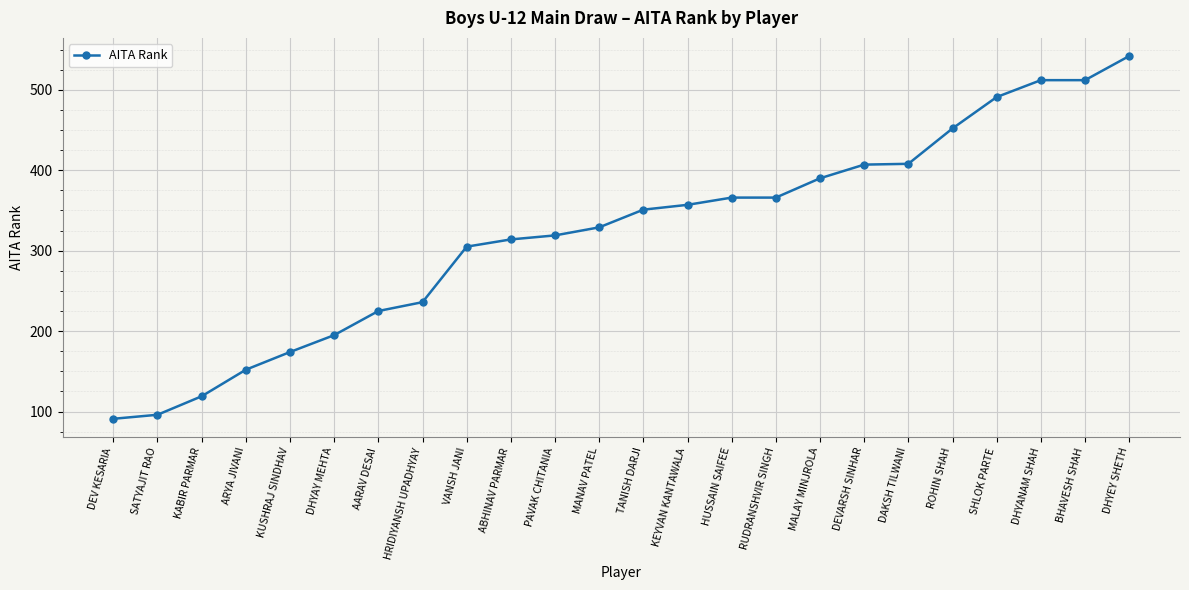

Approximately how many times larger is the value at PAVAK CHITANIA compared to RUDRANSHVIR SINGH?

0.9